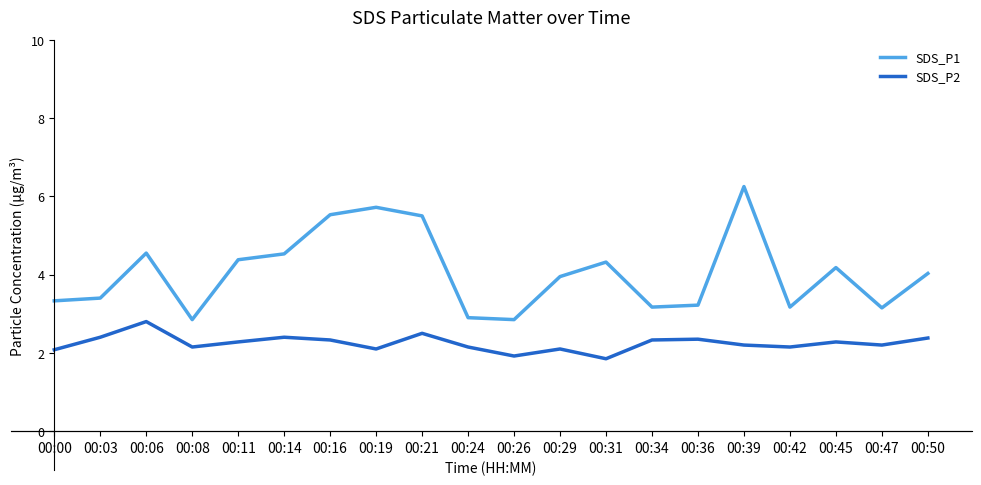

Which series changed the most between 00:14 and 00:47?

SDS_P1